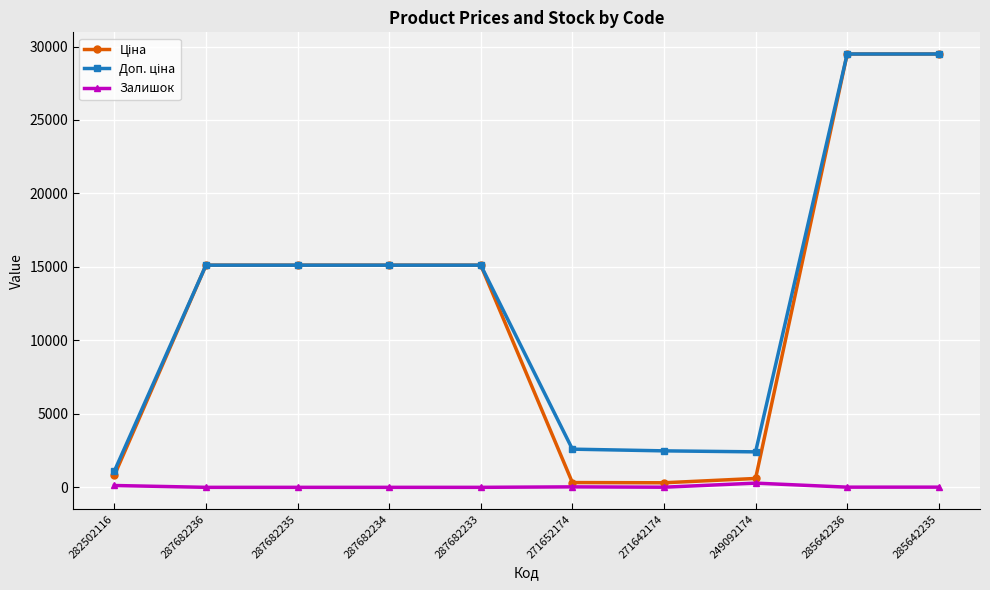

What is the greatest value displayed?

29491.5